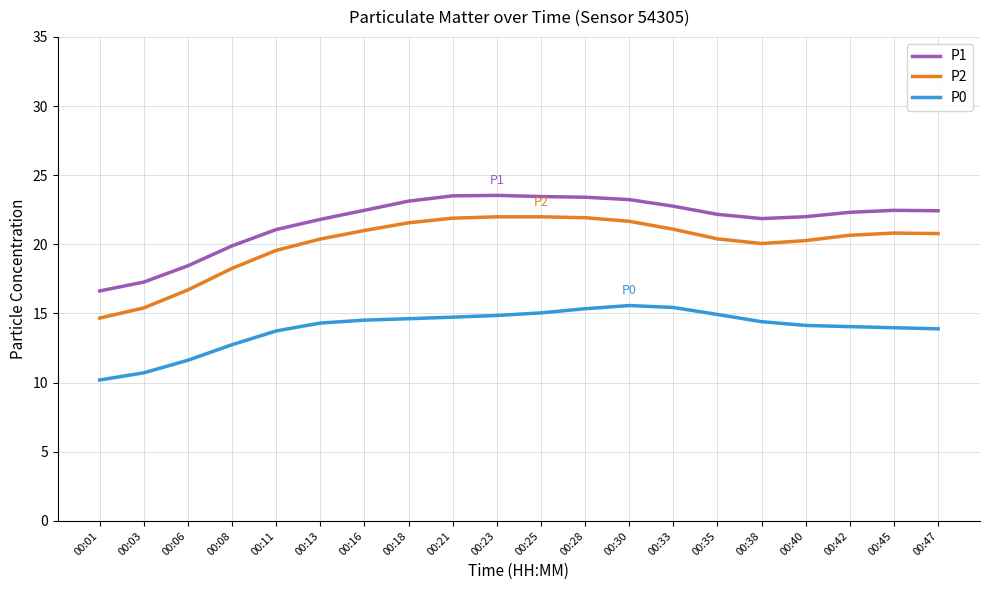

Rank the series at 00:03 from lowest to highest value.

P0, P2, P1